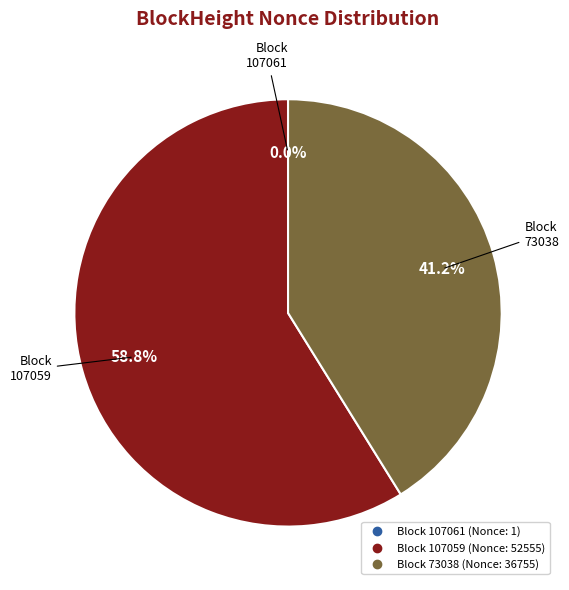

Is there any slice that represents more than half of the pie?

Yes